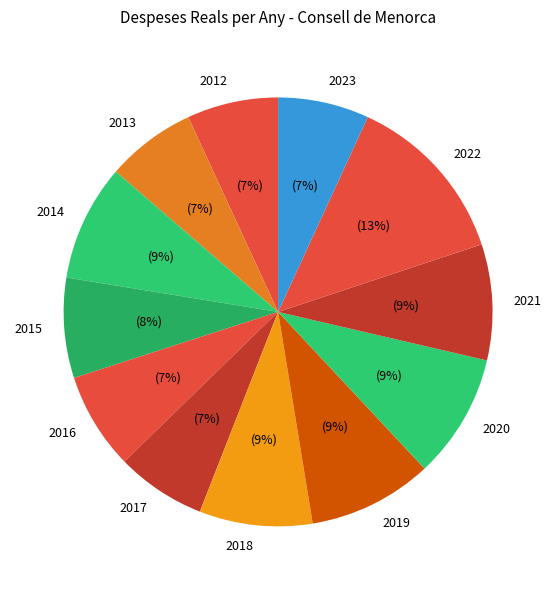

Which category has the biggest portion of the pie?

2022